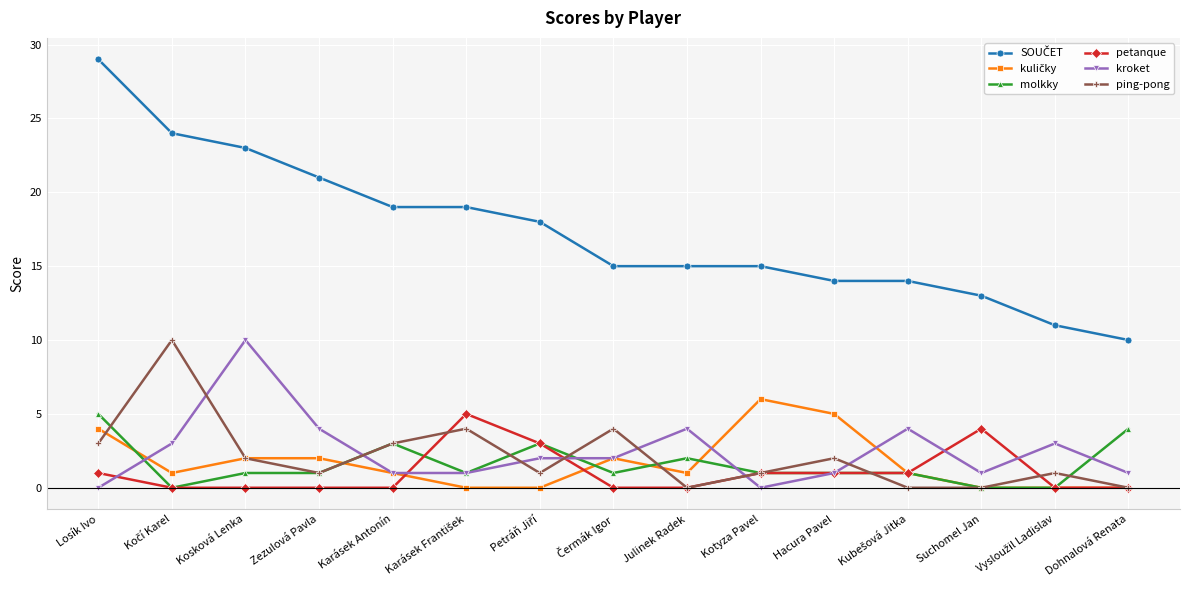

What is the difference between the highest and lowest values at Karásek Antonín?

19